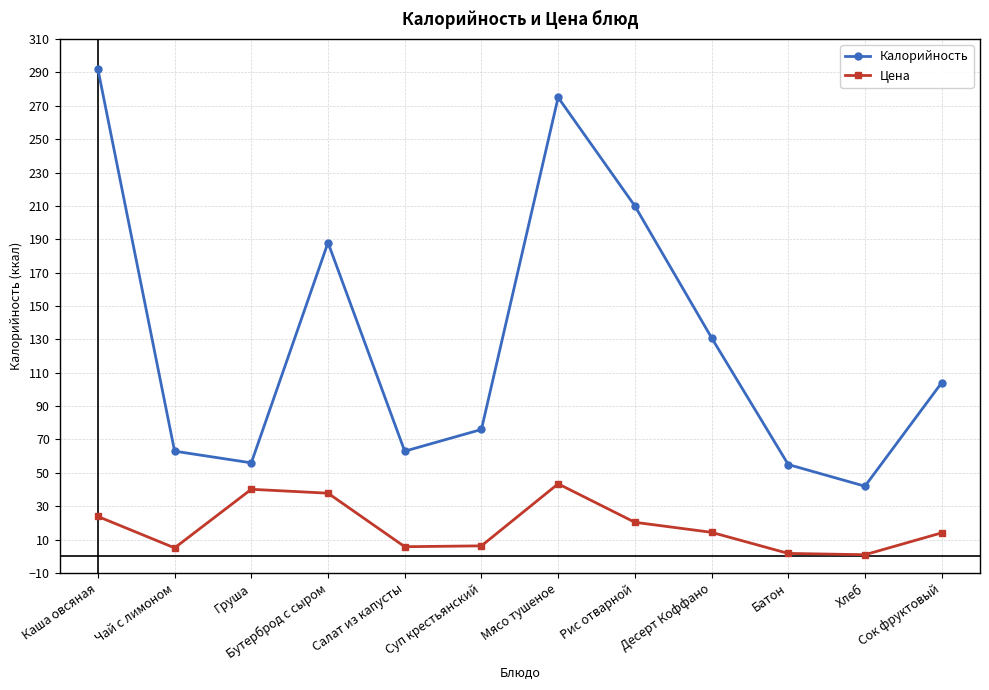

What is the label of the 2nd point from the right?

Хлеб